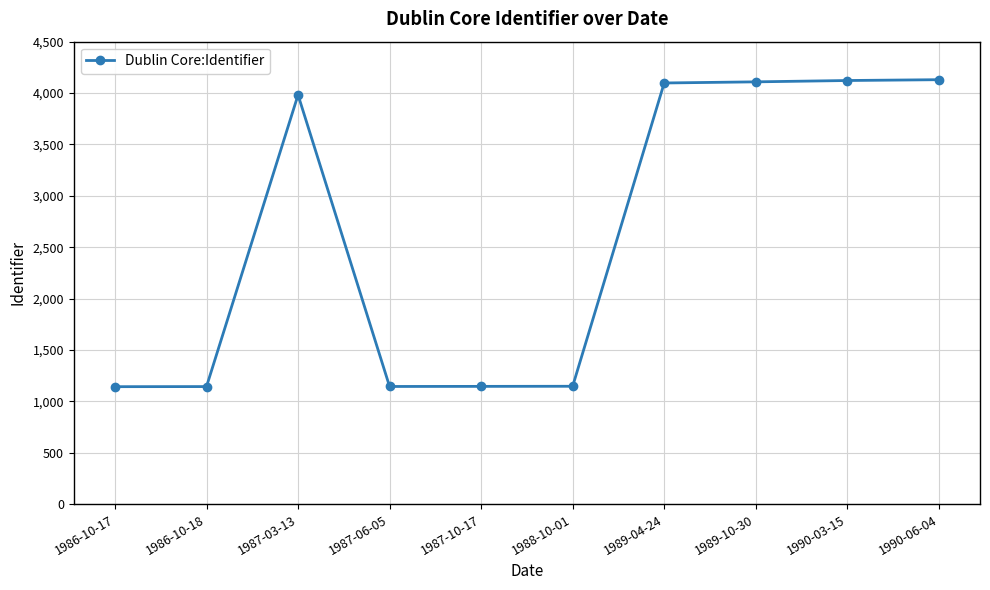

What is the sum of the values at 1987-10-17 and 1990-06-04?

5276